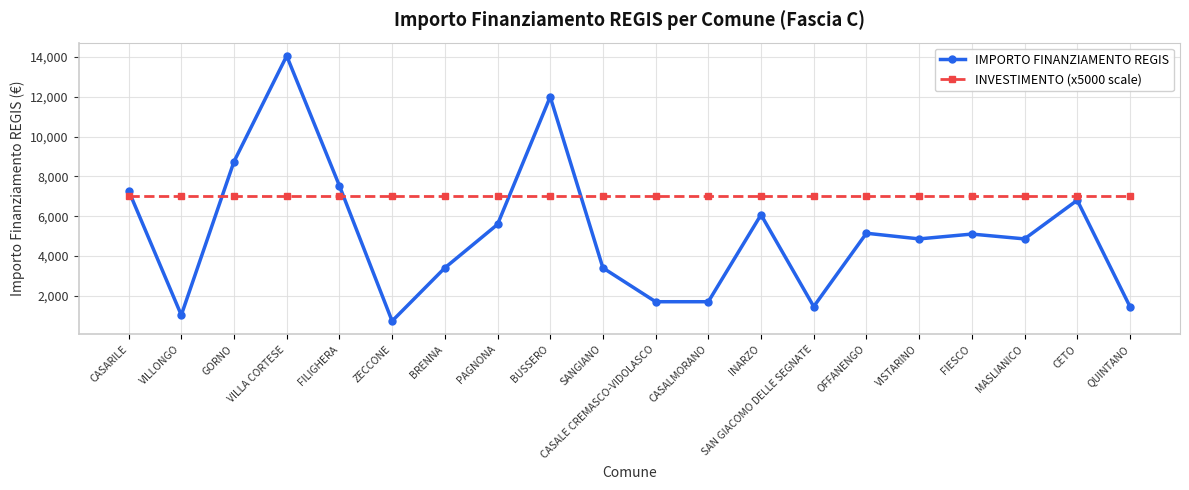

What is the average value of the IMPORTO FINANZIAMENTO REGIS series?

5148